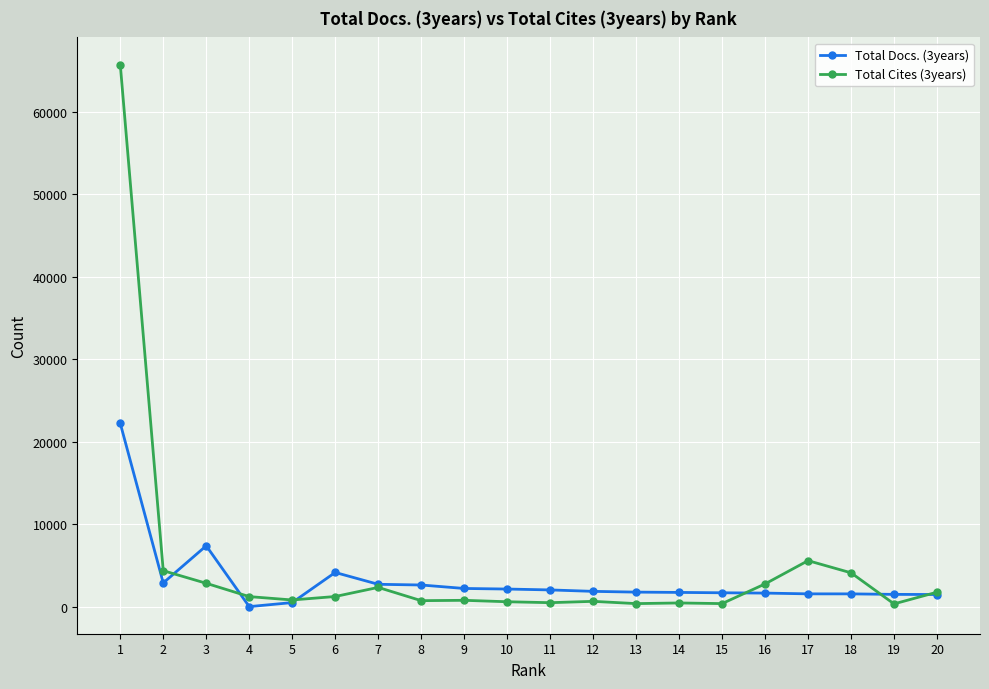

Which series has the widest spread of values?

Total Cites (3years)